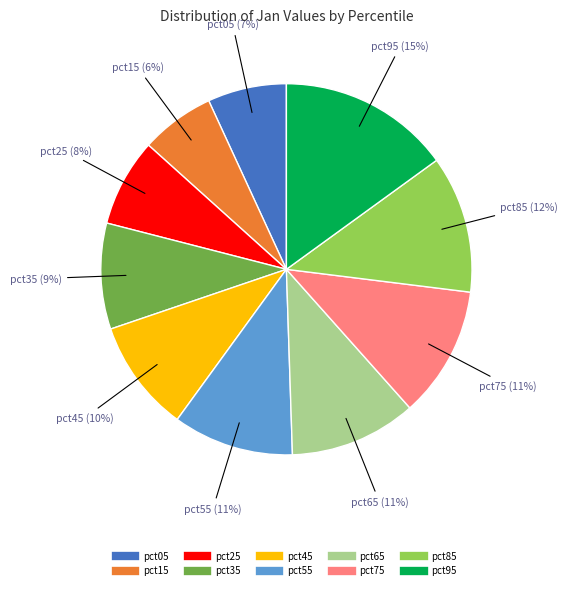

To the nearest percent, what is the average slice percentage?

10%